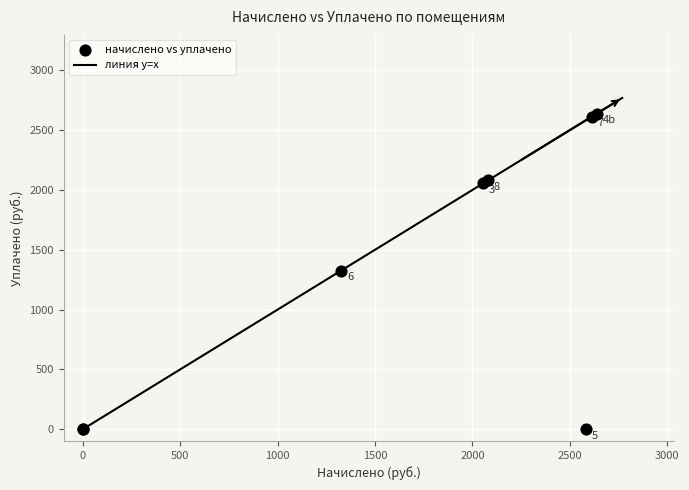

What Y value in the scatter plot is closest to 1318?

1326.1